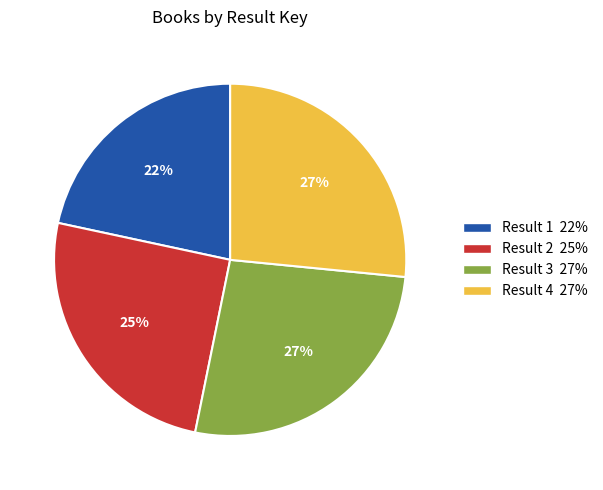

Do Result 2 25% and Result 4 27% together represent more than half of the pie?

Yes